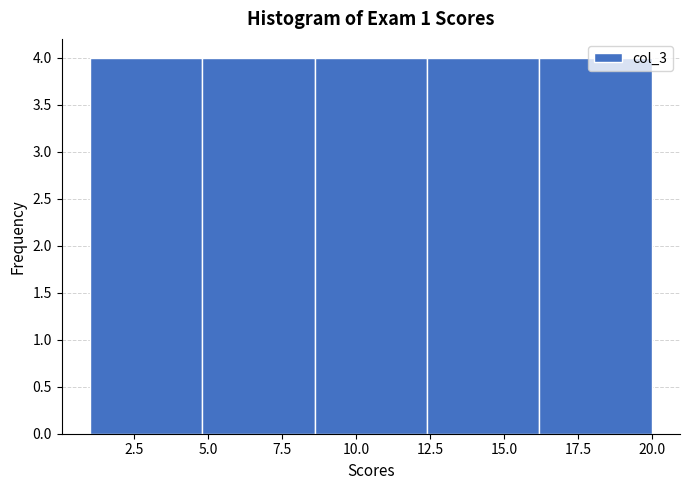

Reading left to right, transcribe this chart: for each bar, give the range it covers on the x-axis and its height. Neither the bar edges nor the heights are printed on the chart, so give them approximately, as read against the axes.

1.0 to 4.8: 4
4.8 to 8.6: 4
8.6 to 12.4: 4
12.4 to 16.2: 4
16.2 to 20.0: 4